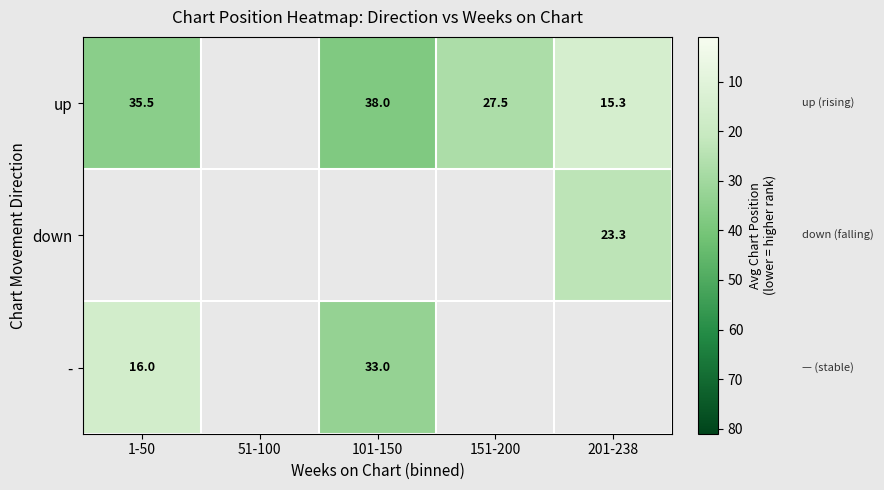

At how many categories does at least one series exceed 17?

4